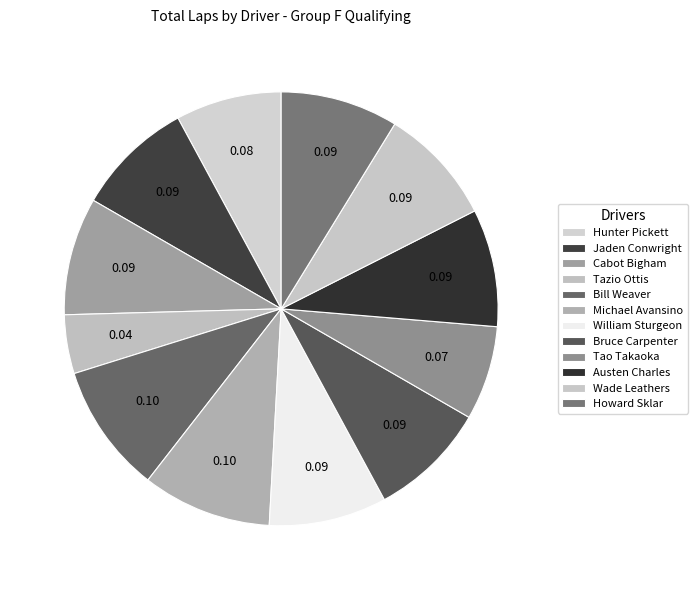

What percentage is the Tao Takaoka slice, to the nearest percent?

7%